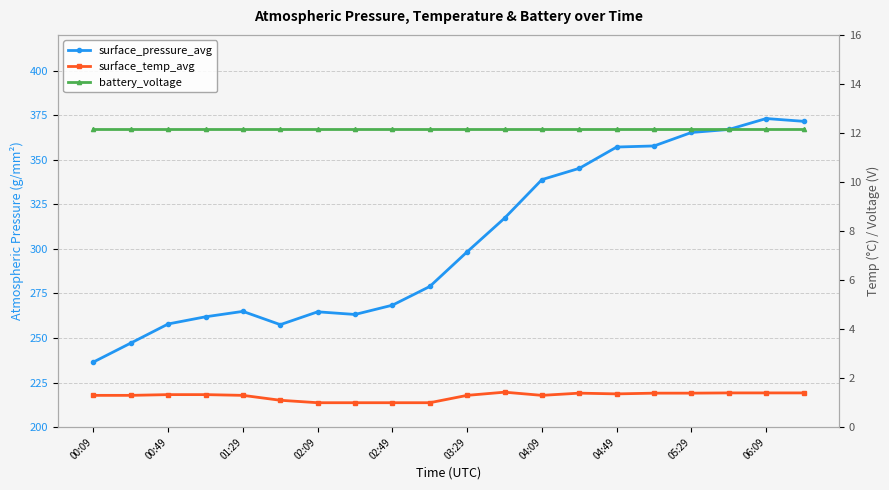

What position from the right is 06:09?

2